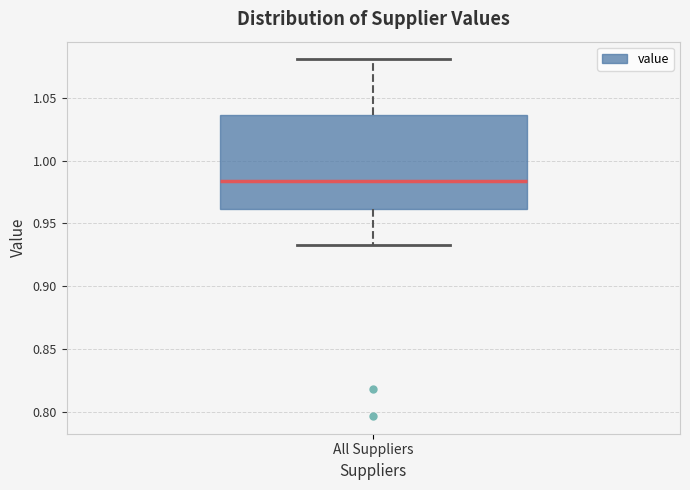

Transcribe this box plot: give where the median line is, the range the box spans, and where the two whiskers end, as read against the y-axis. The values are not printed on the chart, so give them approximately, as read against the axis.

median 0.985, box 0.960 to 1.035, whiskers 0.935 to 1.080